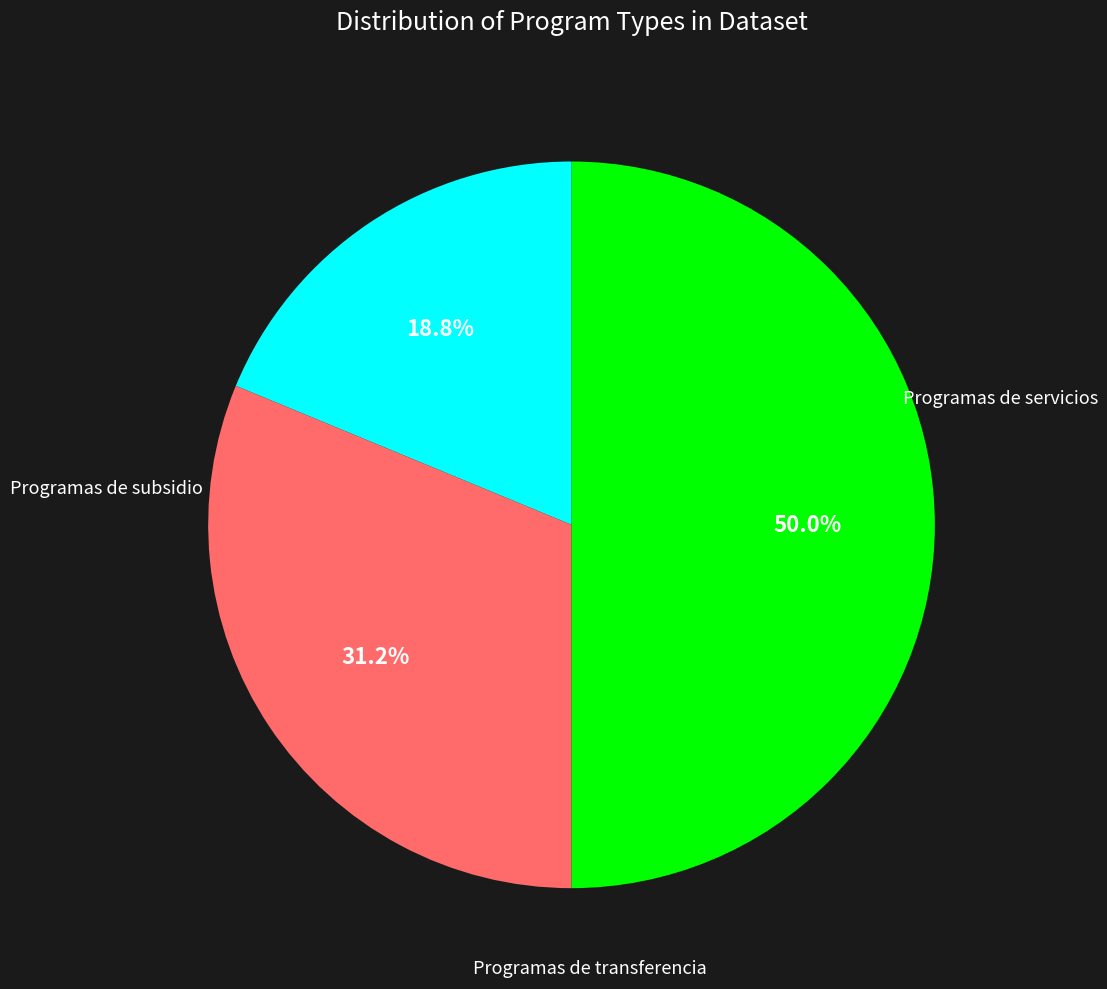

Rank the categories by value from lowest to highest.

Programas de servicios, Programas de subsidio, Programas de transferencia